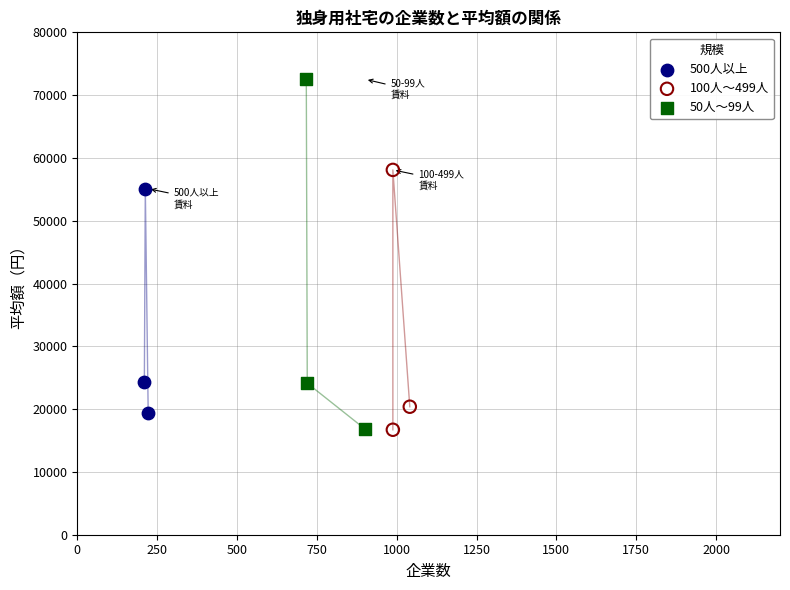

Which series contains the highest Y value?

50人～99人